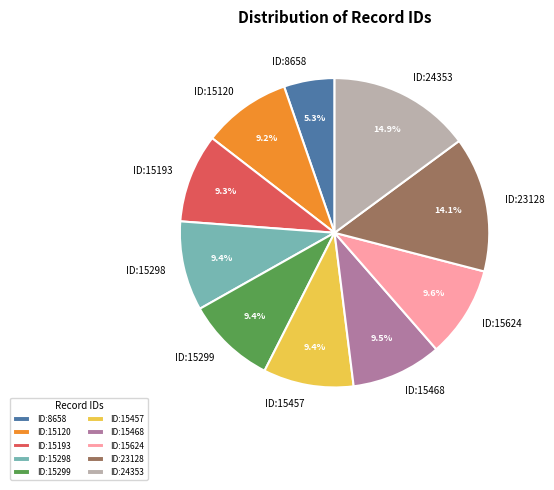

Does ID:15468 account for over 50% of the chart?

No